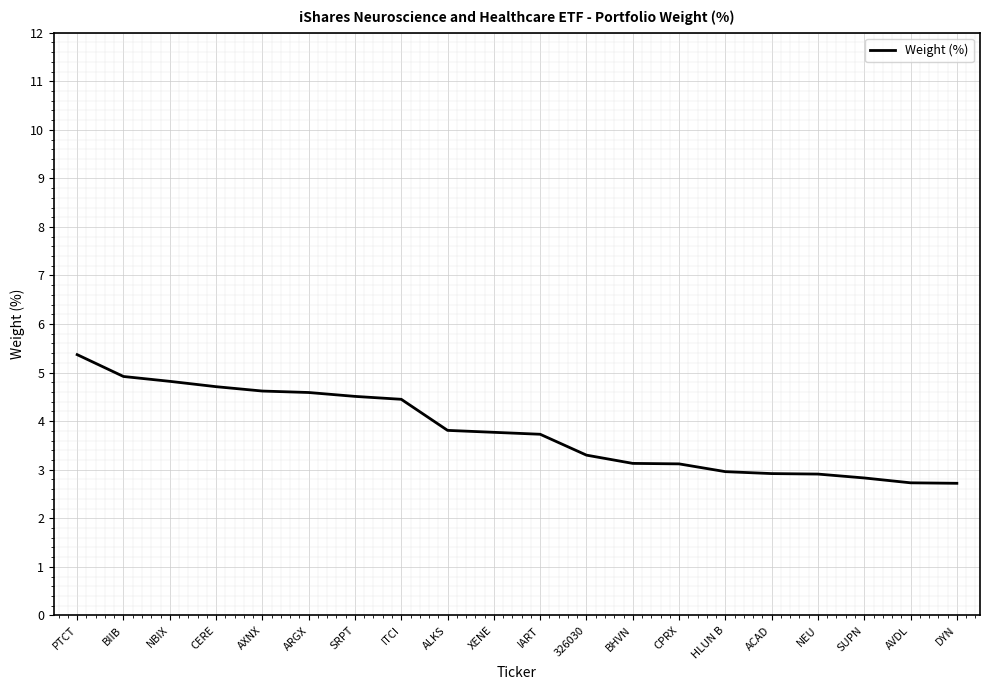

What is the change in value from XENE to BHVN?

-0.6